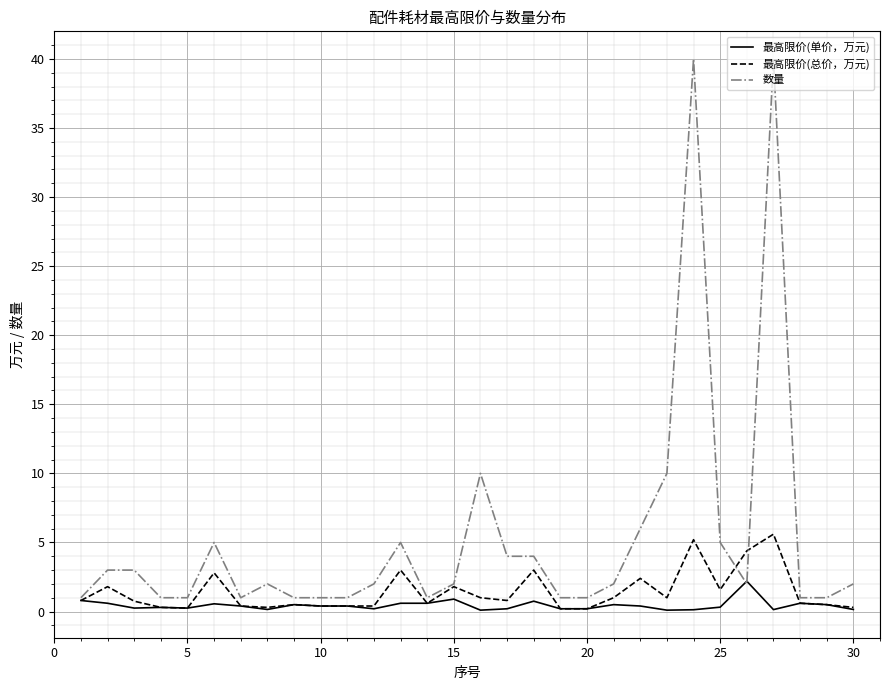

Which series has the largest total across all categories?

数量